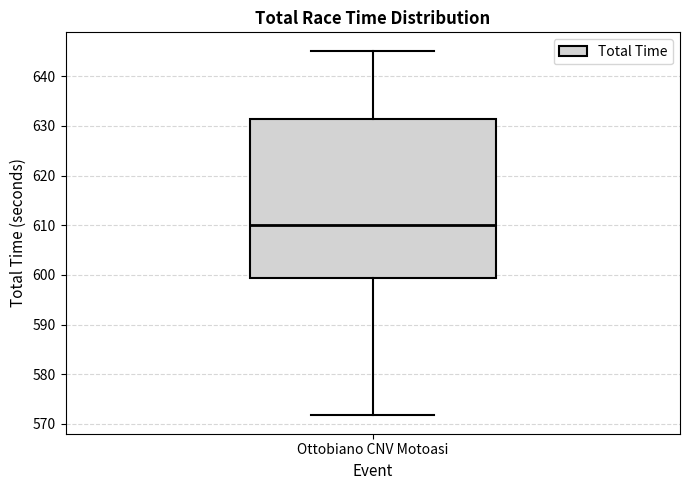

Transcribe this box plot: give where the median line is, the range the box spans, and where the two whiskers end, as read against the y-axis. The values are not printed on the chart, so give them approximately, as read against the axis.

median 610, box 599 to 631, whiskers 572 to 645